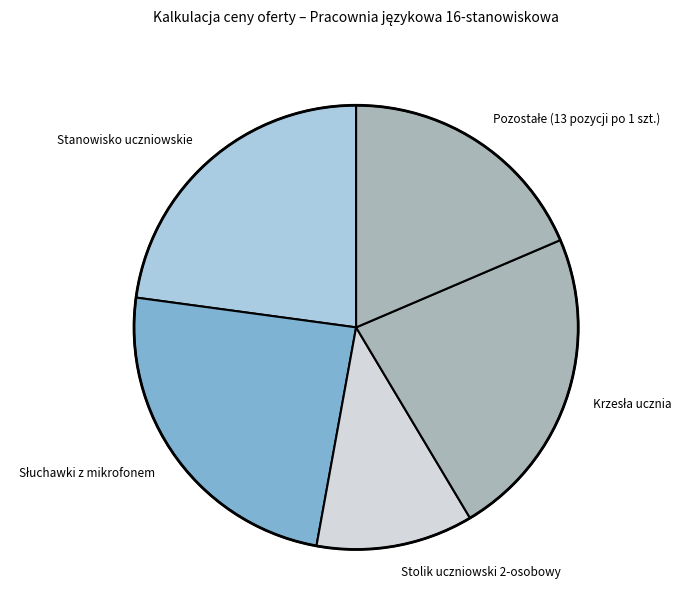

Which slice is the smallest?

Stolik uczniowski 2-osobowy